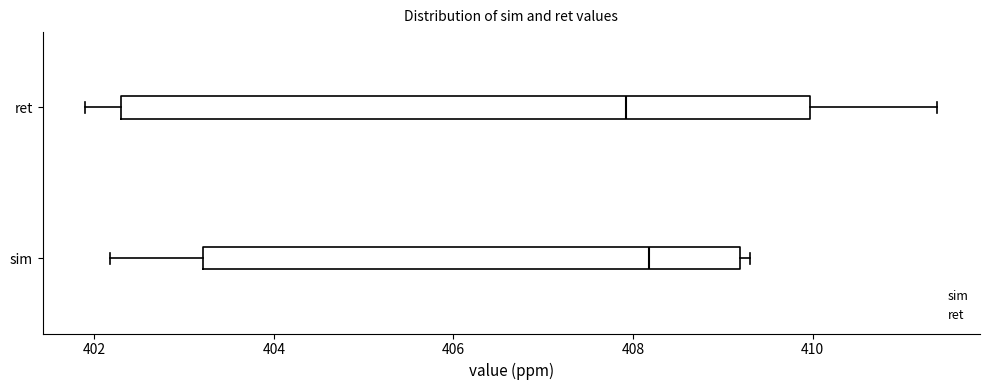

Which box has the furthest to the left median line?

ret